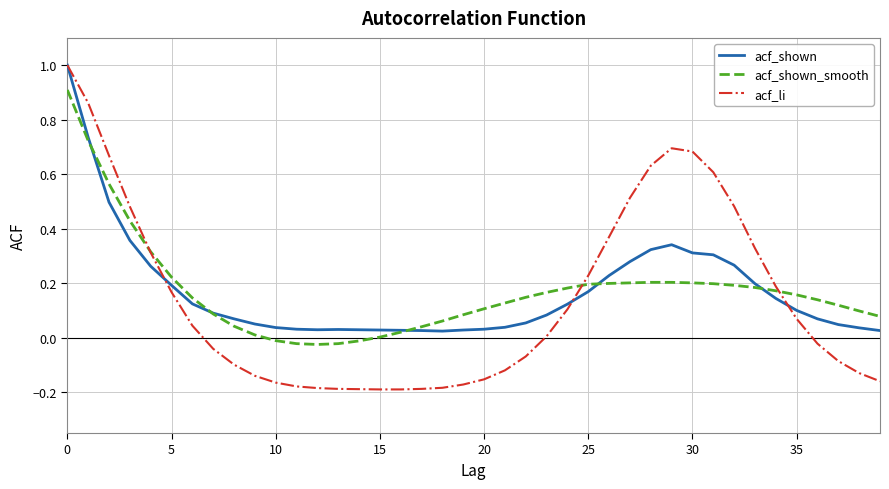

True or false: acf_li and acf_shown_smooth intersect in this chart.

True